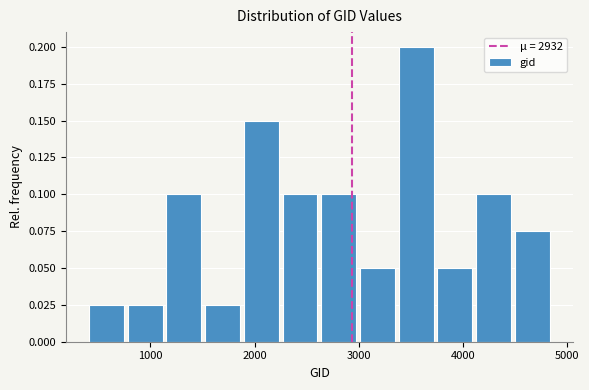

Around what value on the x-axis is the tallest bar? Give the approximate position of its centre, as read against the axis.

3600